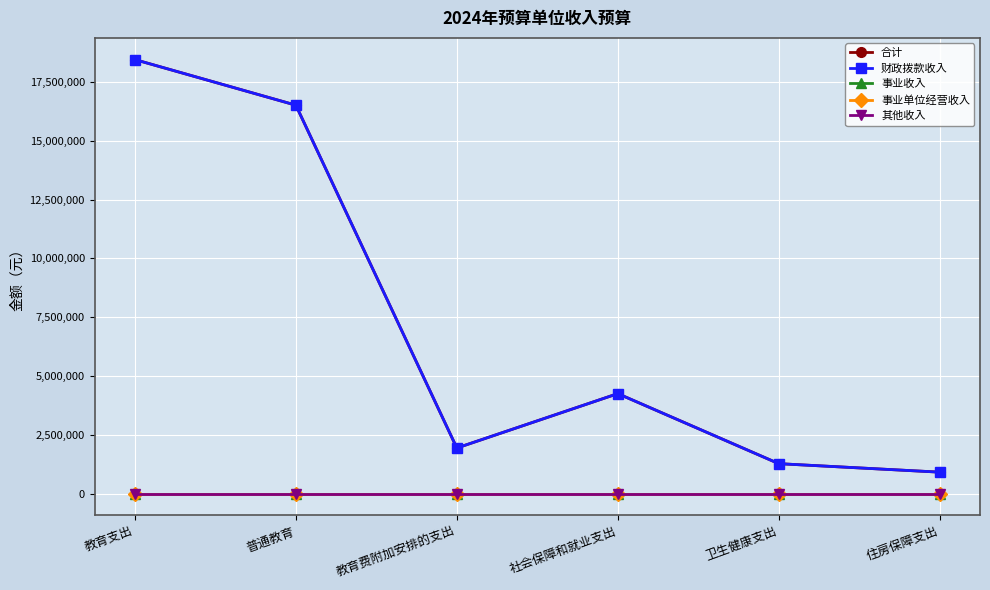

Is this an area chart (filled region under the line)?

No